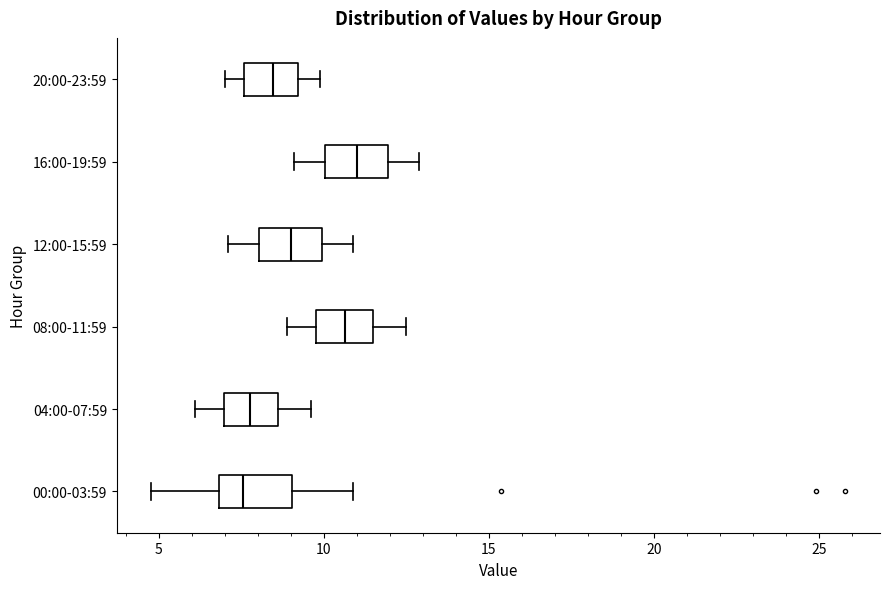

Reading bottom to top, transcribe this box plot: for each box, give where its median line is, the range the box spans, and where its two whiskers end, as read against the x-axis. The values are not printed on the chart, so give them approximately, as read against the axis.

00:00-03:59: median 7.5, box 7.0 to 9.0, whiskers 5.0 to 11.0
04:00-07:59: median 8.0, box 7.0 to 8.5, whiskers 6.0 to 9.5
08:00-11:59: median 10.5, box 10.0 to 11.5, whiskers 9.0 to 12.5
12:00-15:59: median 9.0, box 8.0 to 10.0, whiskers 7.0 to 11.0
16:00-19:59: median 11.0, box 10.0 to 12.0, whiskers 9.0 to 13.0
20:00-23:59: median 8.5, box 7.5 to 9.0, whiskers 7.0 to 10.0